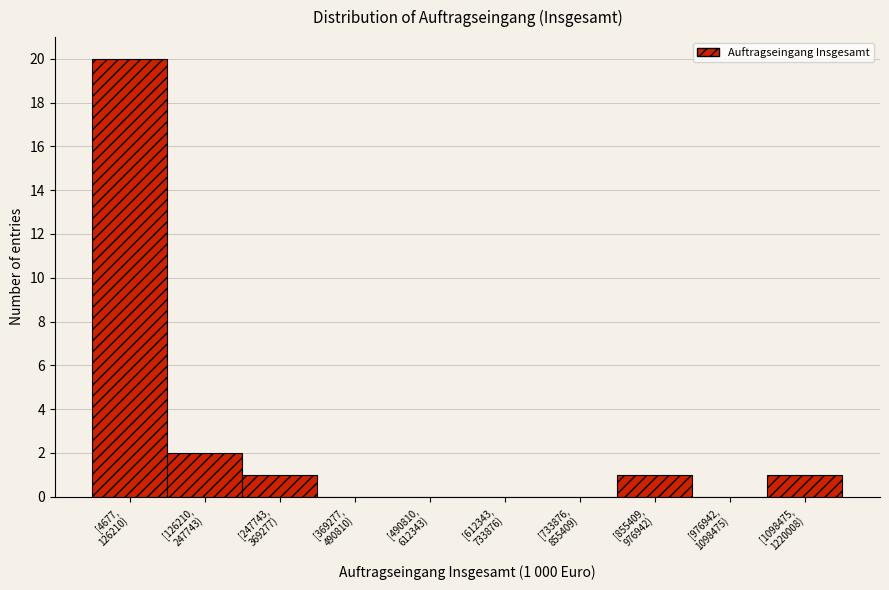

What is the maximum value shown in the chart?

20